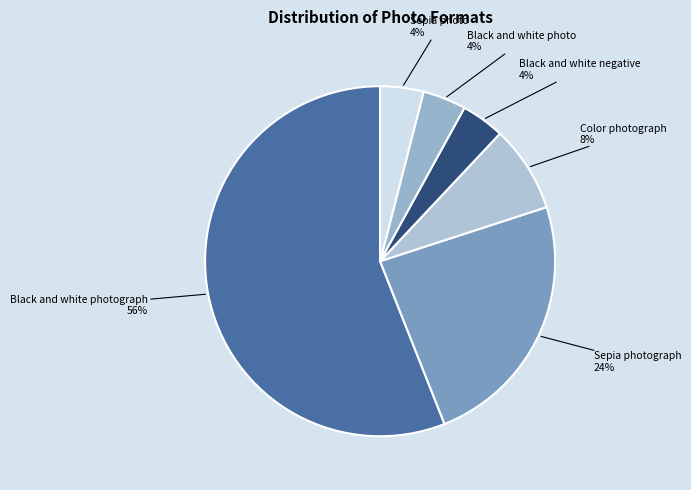

Does Black and white negative represent more than half of the total?

No